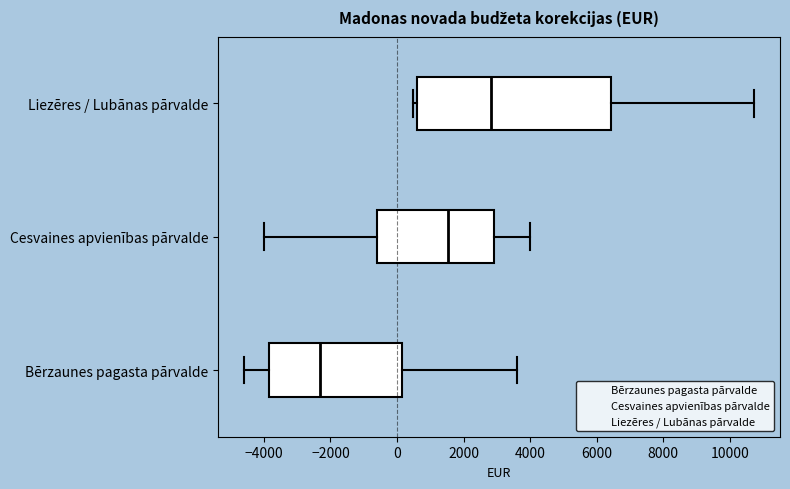

Which box's median line is the furthest to the right?

Liezēres / Lubānas pārvalde